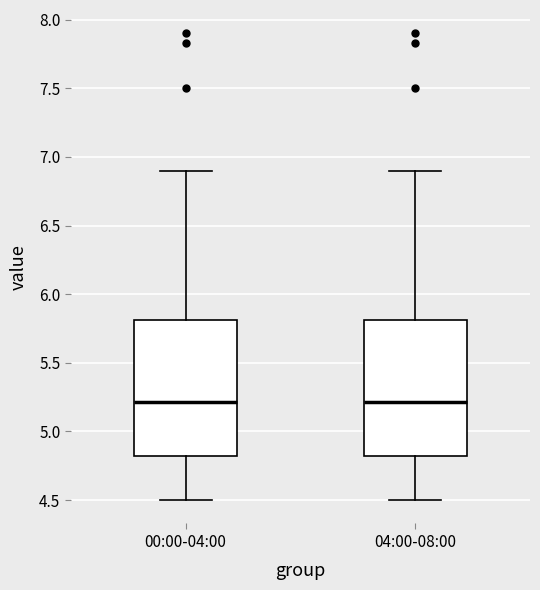

Where does the lower whisker of the box for 00:00-04:00 end on the y-axis? The values are not printed on the chart, so give them approximately, as read against the axis.

4.5